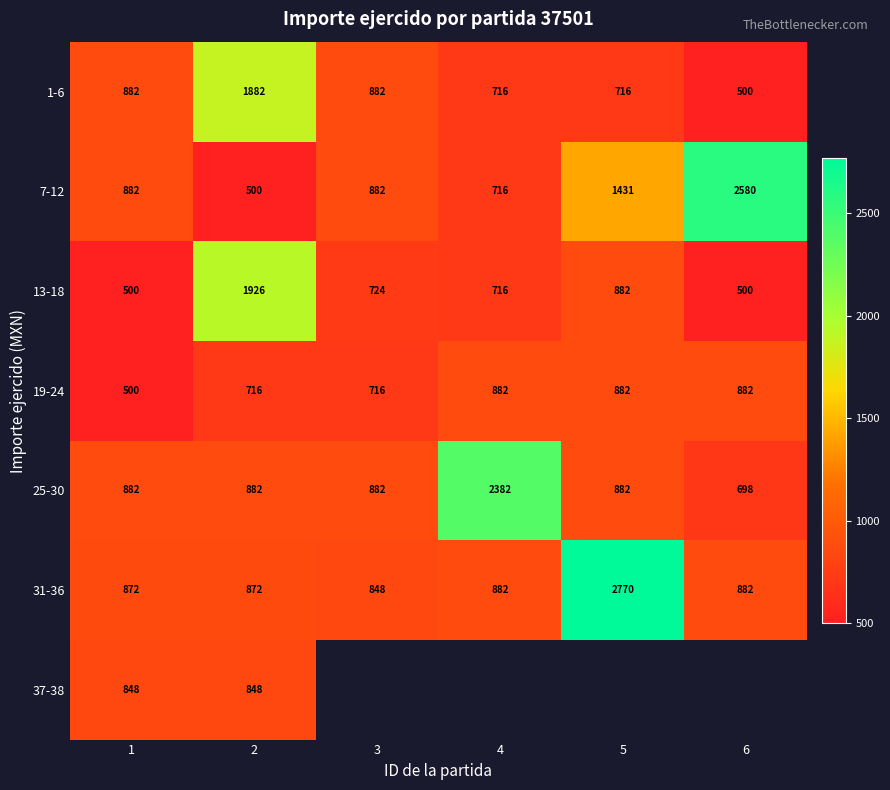

Count the number of data series in this chart.

7